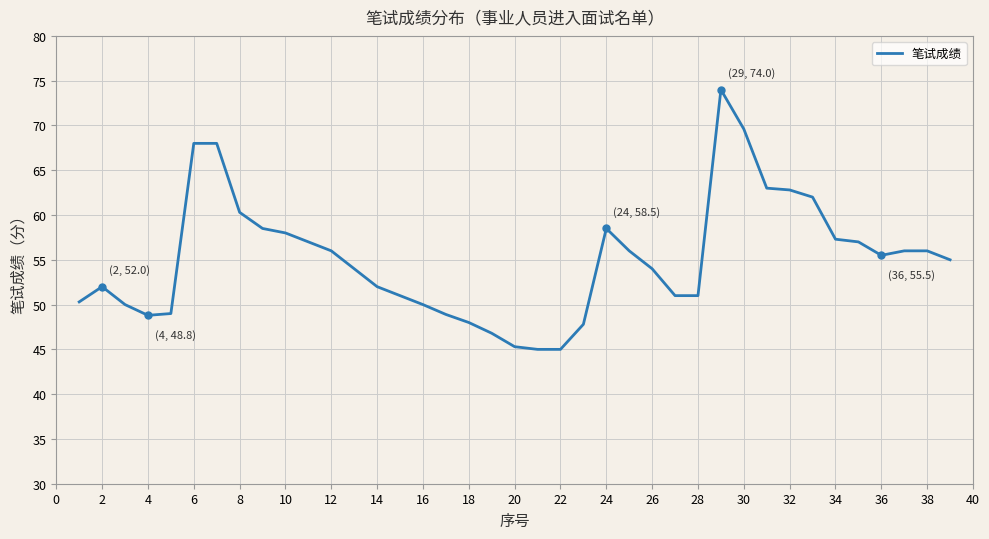

What is the minimum value shown in the chart?

45.0